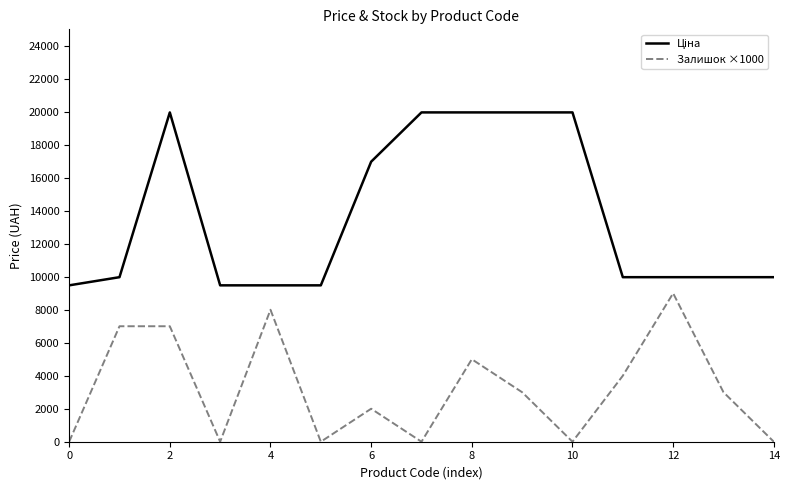

What is the difference between the maximum and minimum values in the Залишок ×1000 series?

9000.0